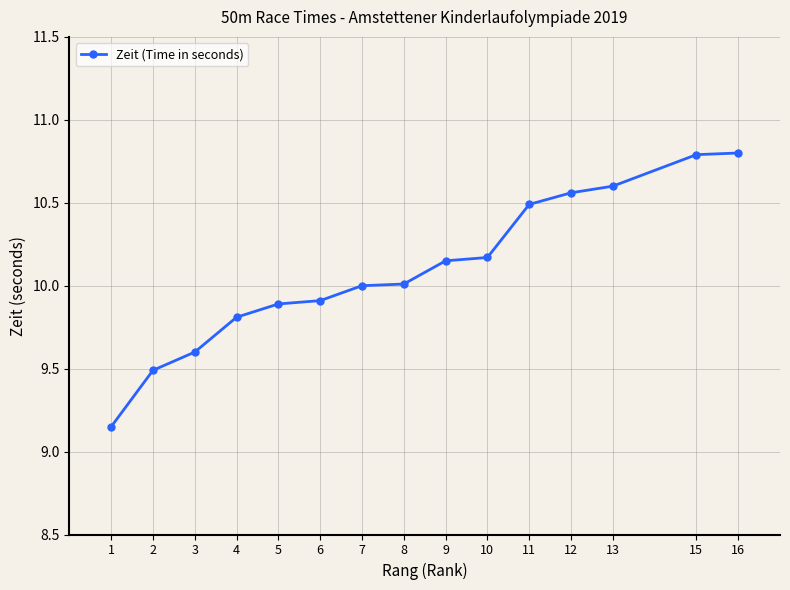

The value at 8 is 6.6. True or false?

False